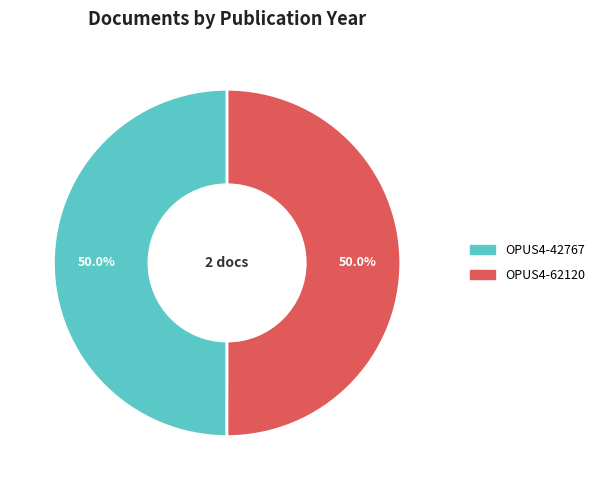

True or false: OPUS4-62120 accounts for 50% of the total.

True